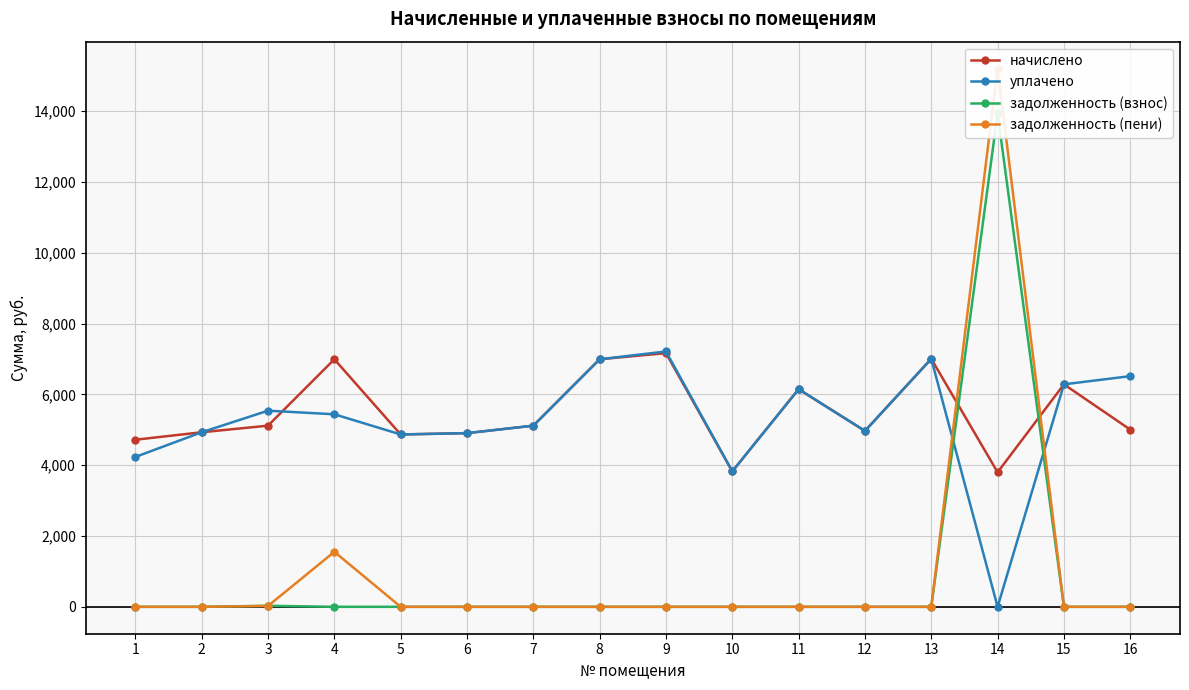

What is the average value of the задолженность (пени) series?

1048.9